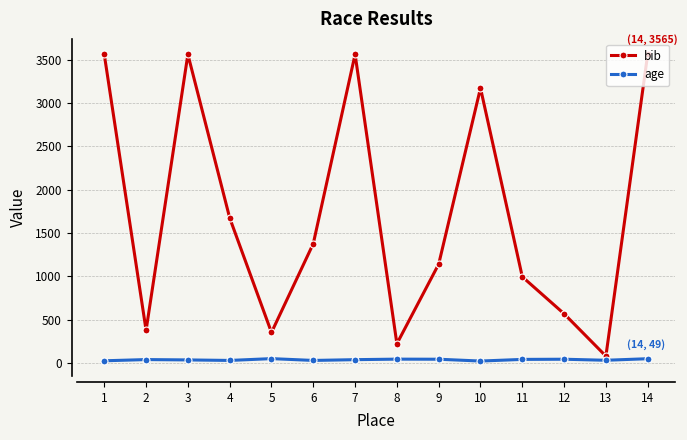

Count the number of categories in the chart.

14